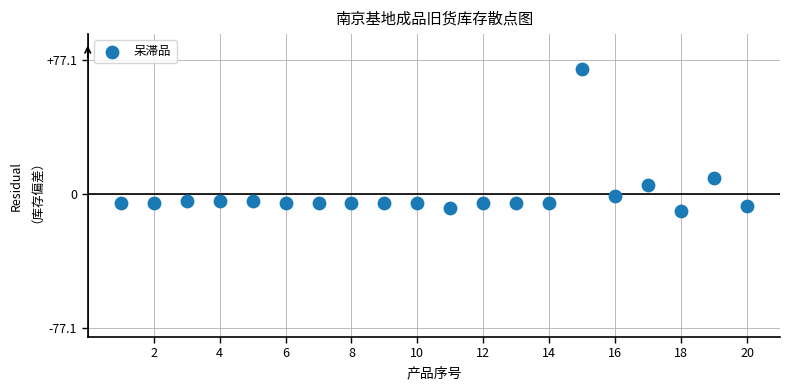

What is the range of X values (max minus min)?

19.0